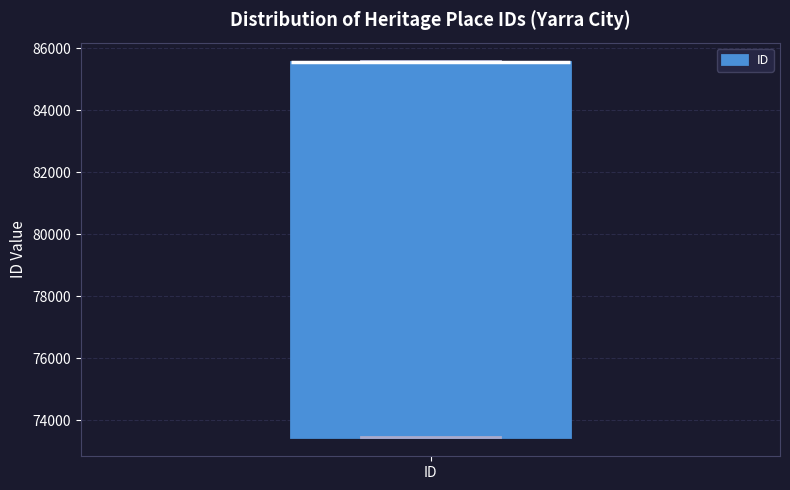

Transcribe this box plot: give where the median line is, the range the box spans, and where the two whiskers end, as read against the y-axis. The values are not printed on the chart, so give them approximately, as read against the axis.

median 85600 (drawn on the box's upper edge), box 73400 to 85600, whiskers 73400 to 85600